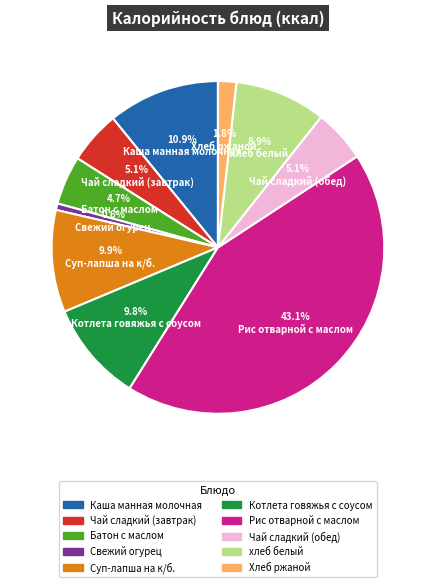

Which category has the smallest portion of the pie?

Свежий огурец